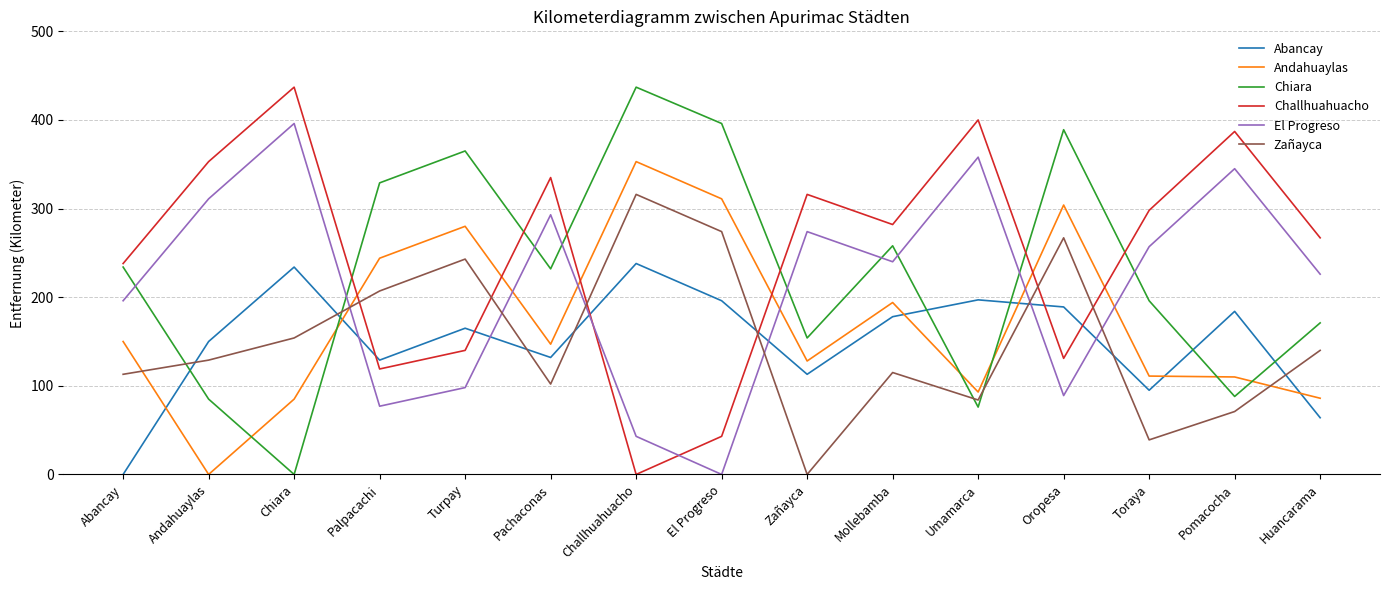

Which category has the highest value in the Challhuahuacho series?

Chiara